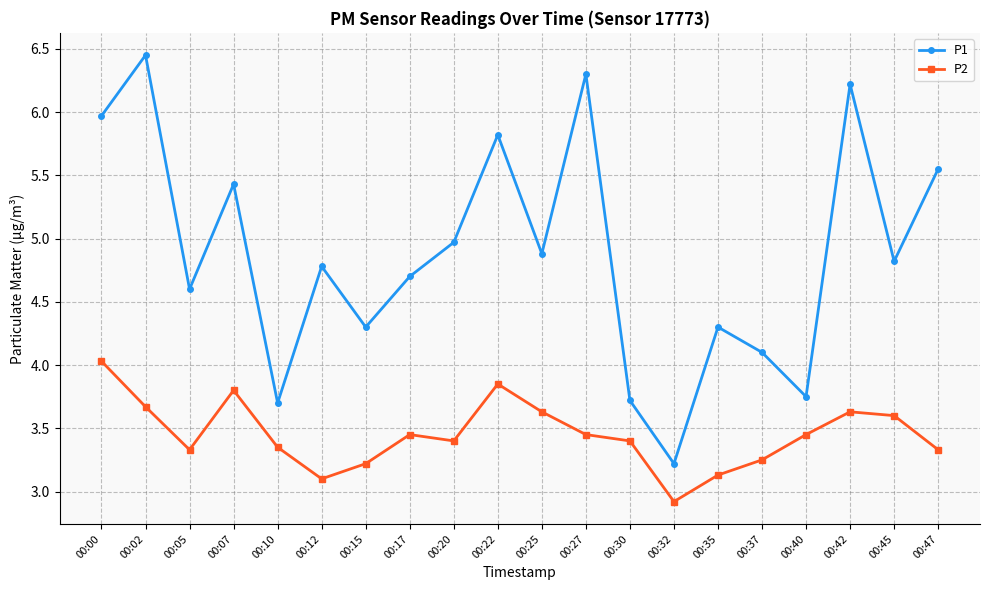

Which series has the largest range (max minus min)?

P1